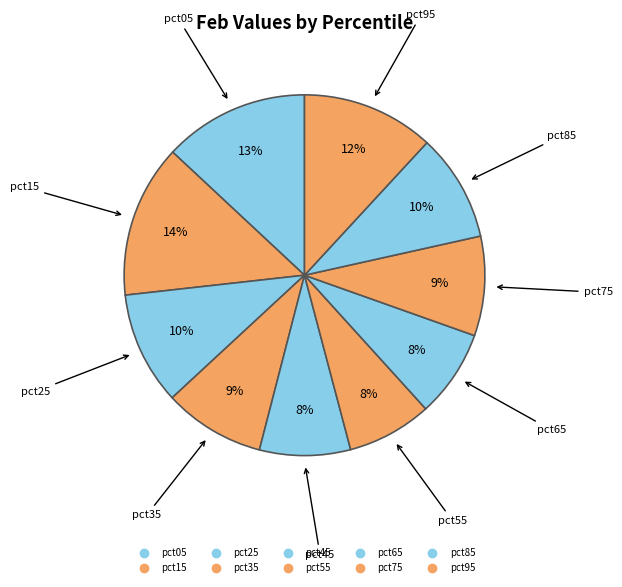

How many slices are in this pie chart?

10